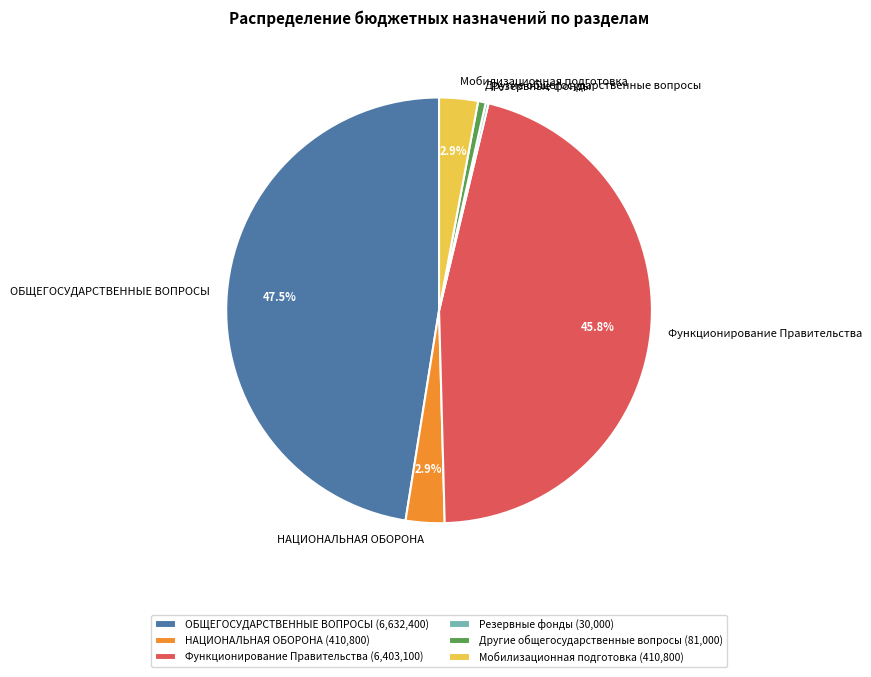

What percentage is NOT represented by ОБЩЕГОСУДАРСТВЕННЫЕ ВОПРОСЫ?

52.5%